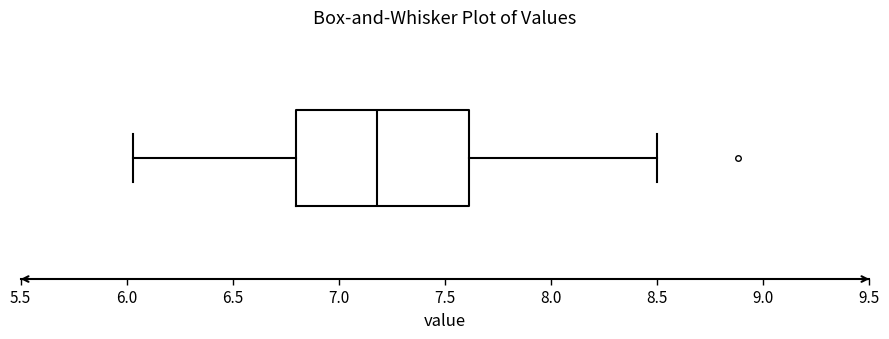

Where does the left whisker of the box end on the x-axis? The values are not printed on the chart, so give them approximately, as read against the axis.

6.05